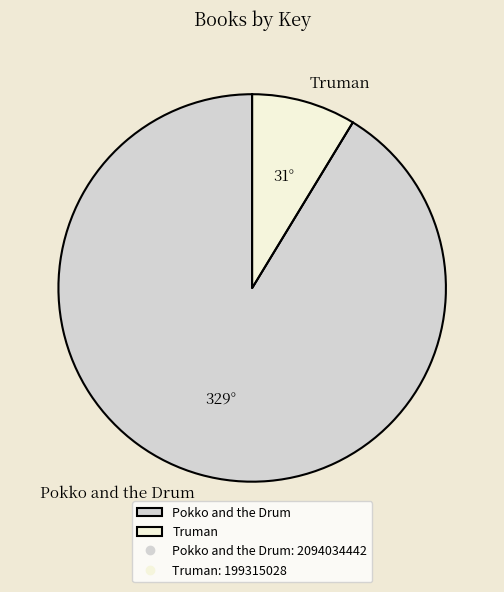

Rank the categories by value from highest to lowest.

Pokko and the Drum, Truman